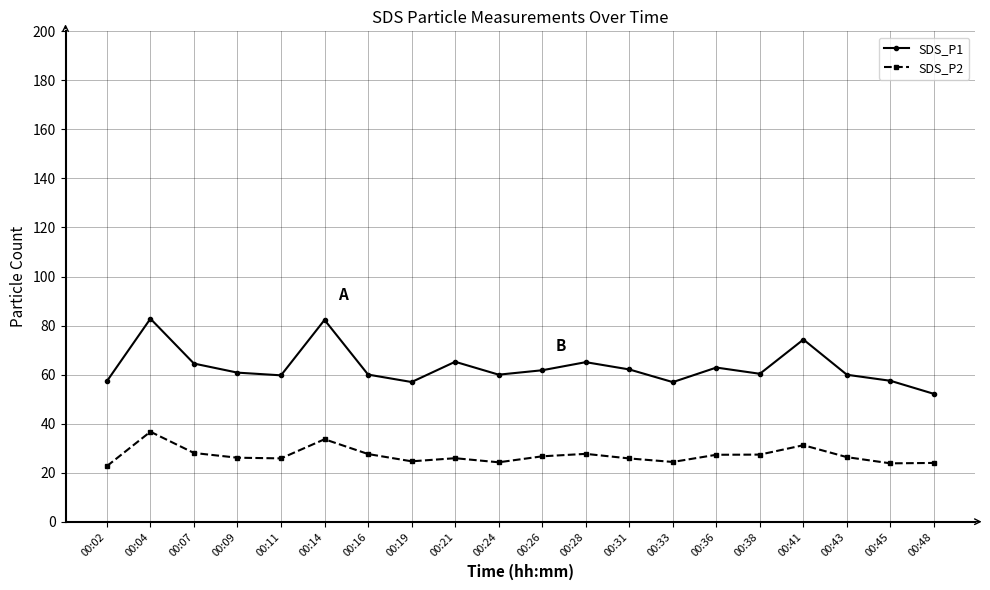

What is the difference between the highest and lowest values at 00:31?

36.3